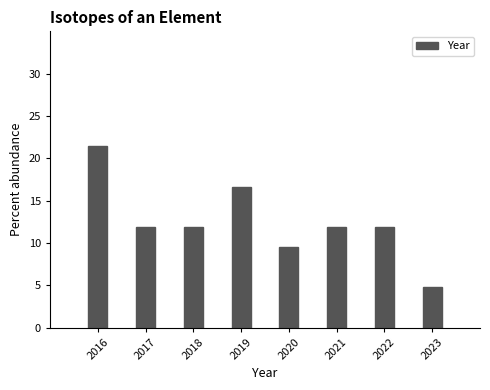

Which range on the x-axis has the tallest bar?

2015.5 to 2016.5